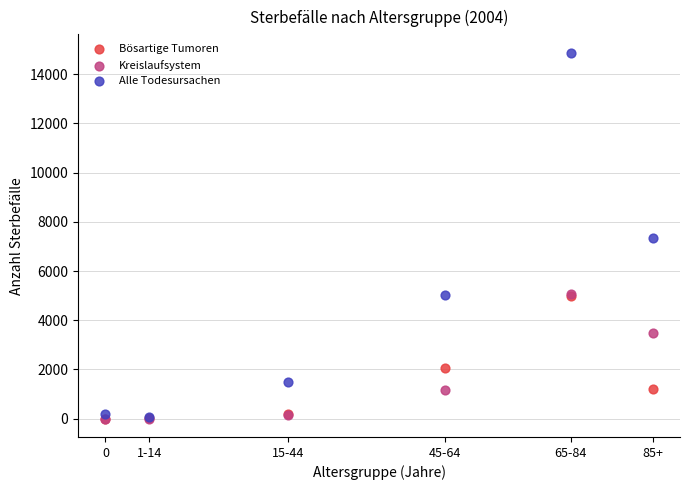

Which series has the widest spread of Y values?

Alle Todesursachen